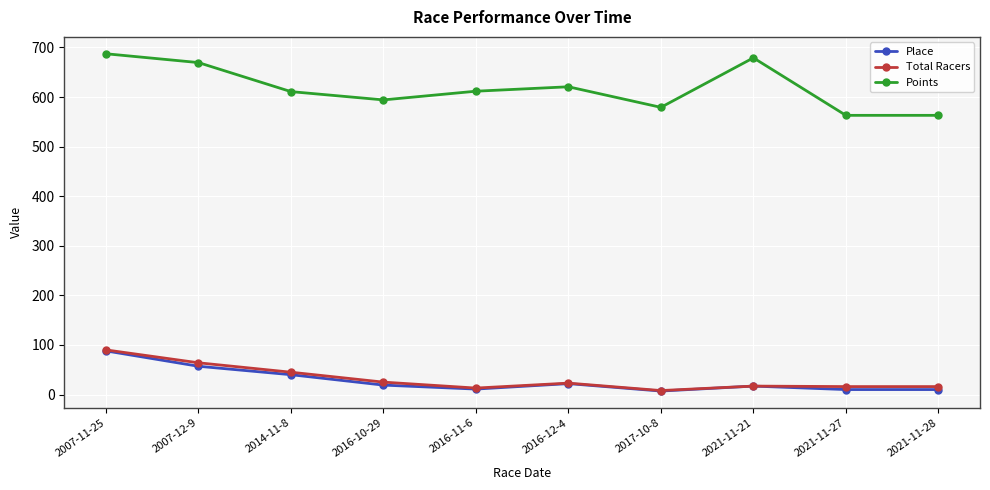

What is the label of the 6th point from the right?

2016-11-6